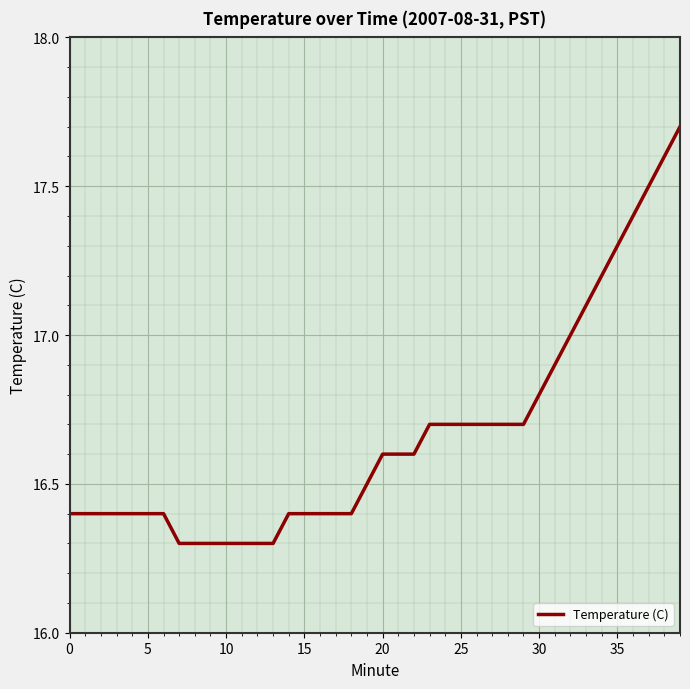

What is the minimum value shown in the chart?

16.3